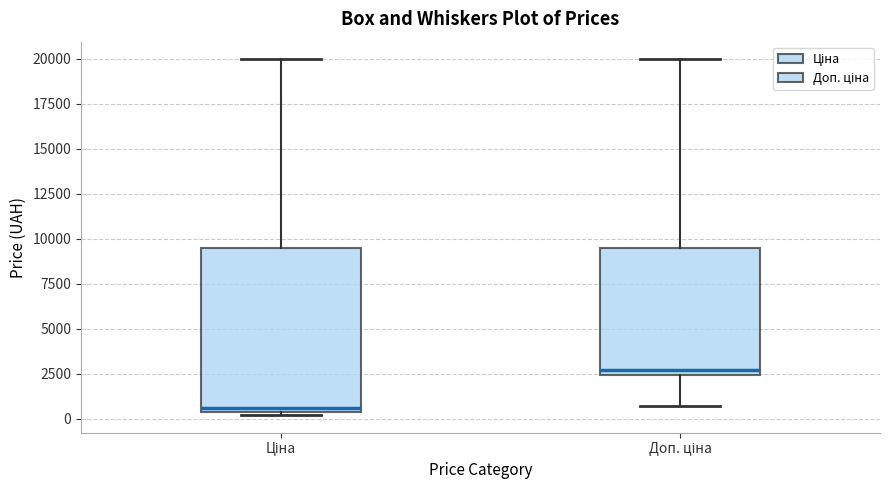

Where does the upper whisker of the box for Ціна end on the y-axis? The values are not printed on the chart, so give them approximately, as read against the axis.

20000